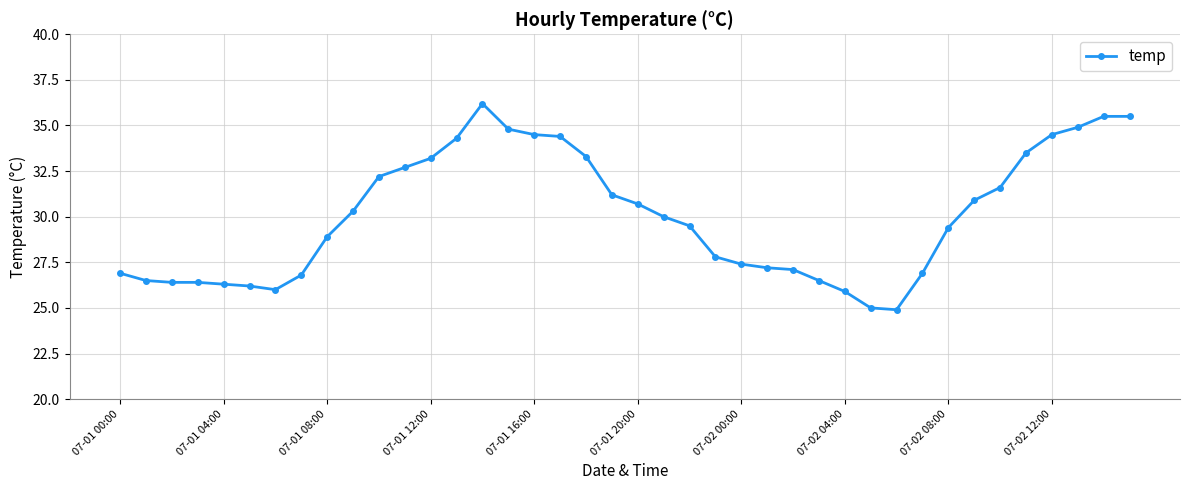

How many categories are shown in the chart?

40